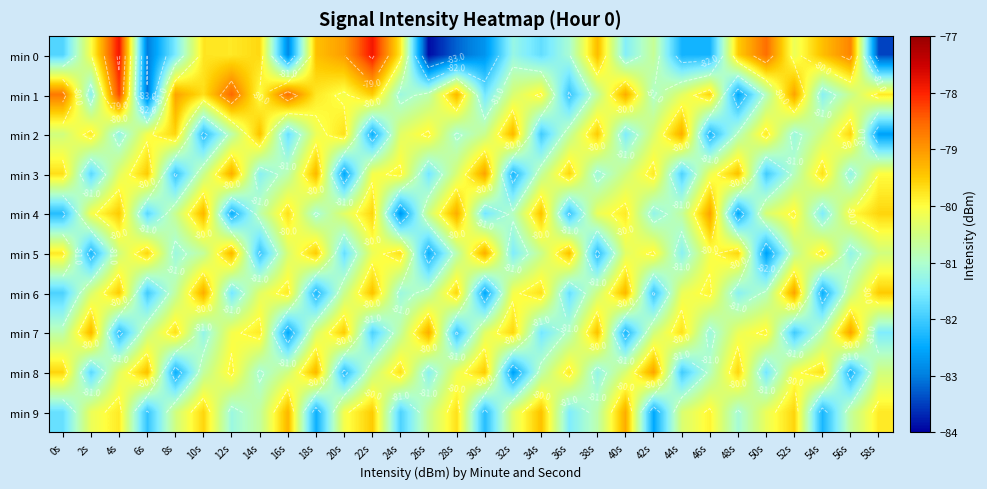

Which series has the largest total across all categories?

min 1